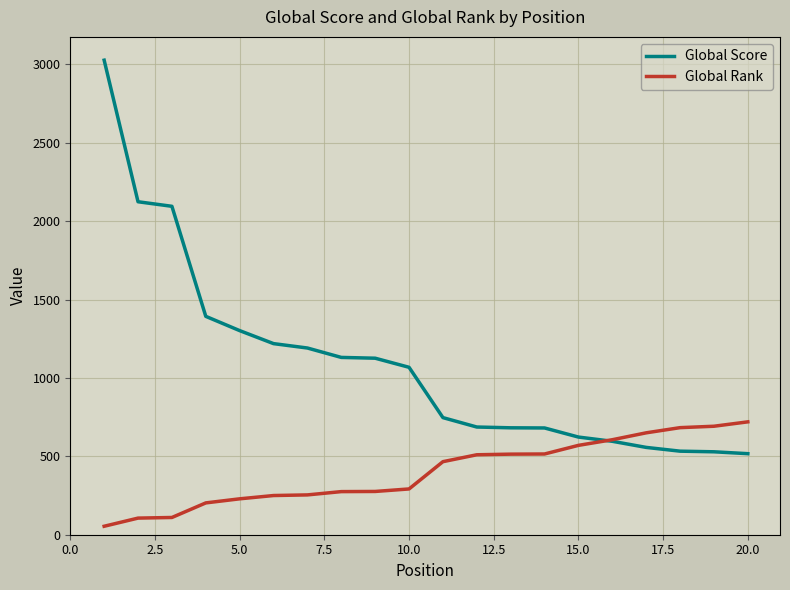

What is the sum of all Global Score values?

21828